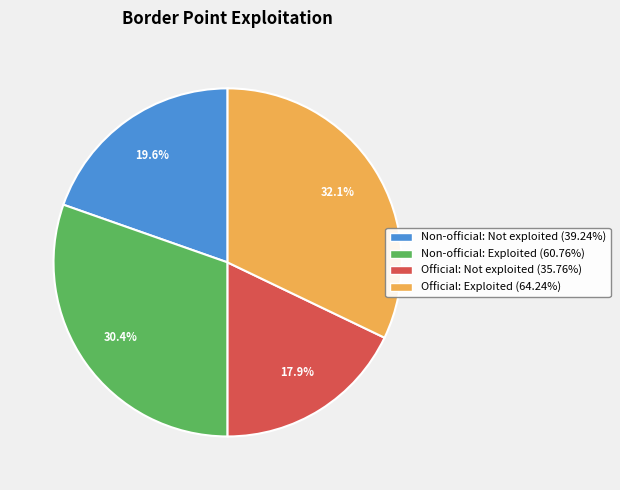

Does any single category account for the majority?

No